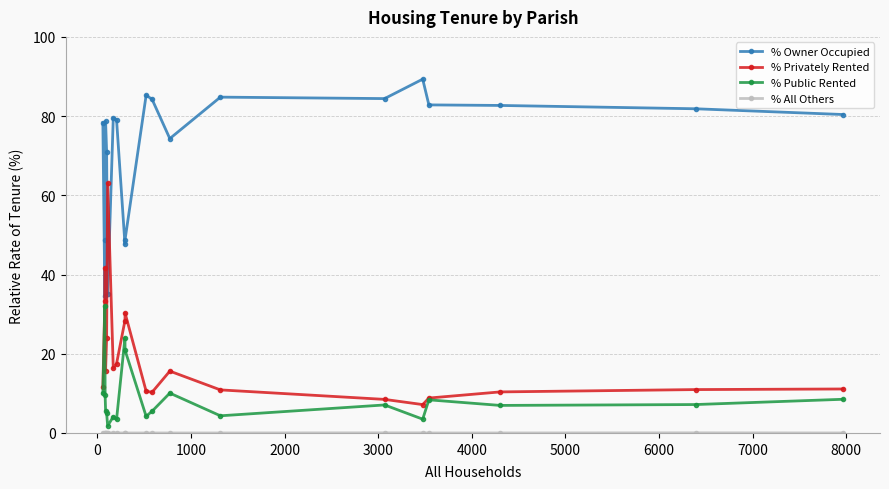

How many lines are shown in the chart?

4